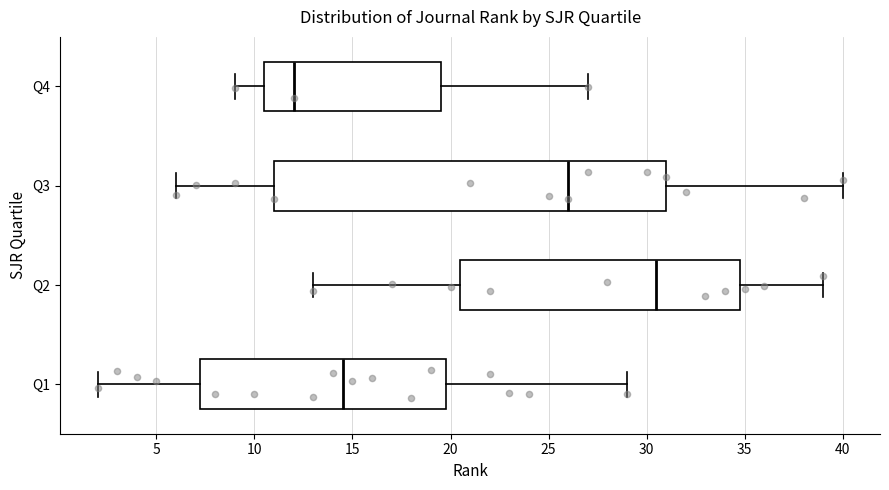

Comparing the boxes themselves (not the whiskers), which one is the widest?

Q3